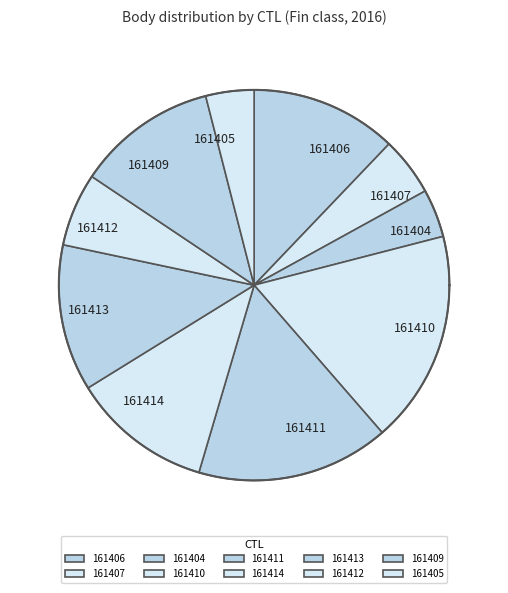

To the nearest percent, what is the average slice percentage?

10%